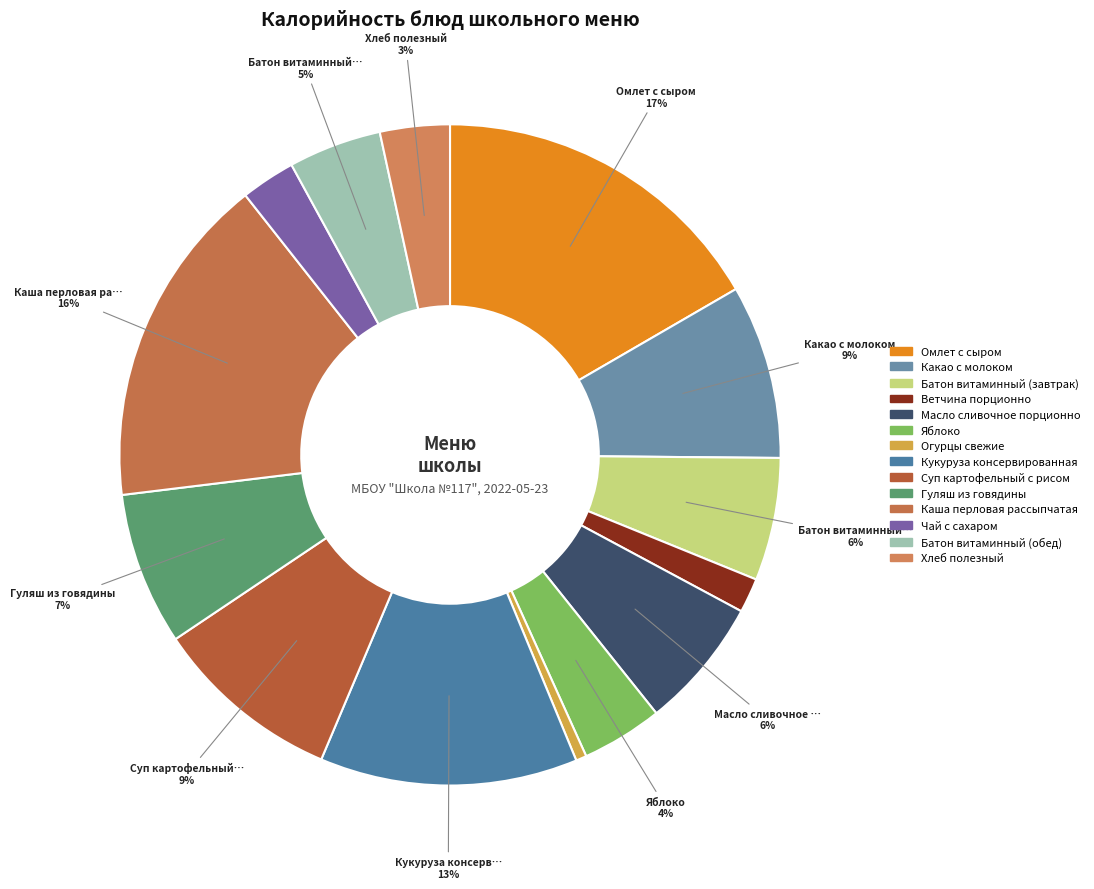

Is there a majority slice in this chart?

No